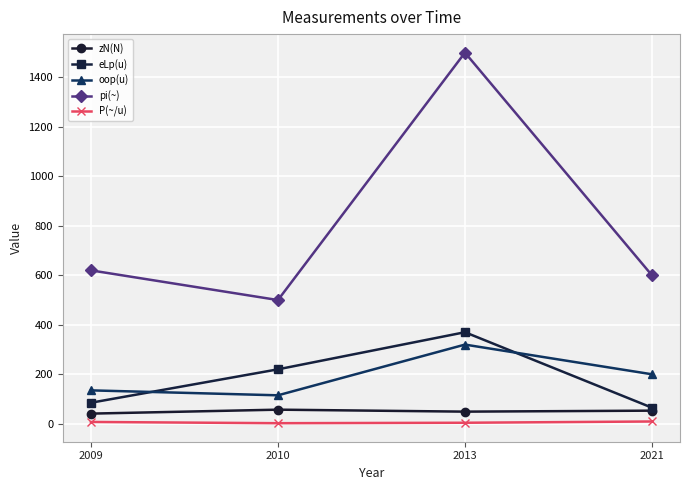

How many values in the eLp(u) series are below 220?

2